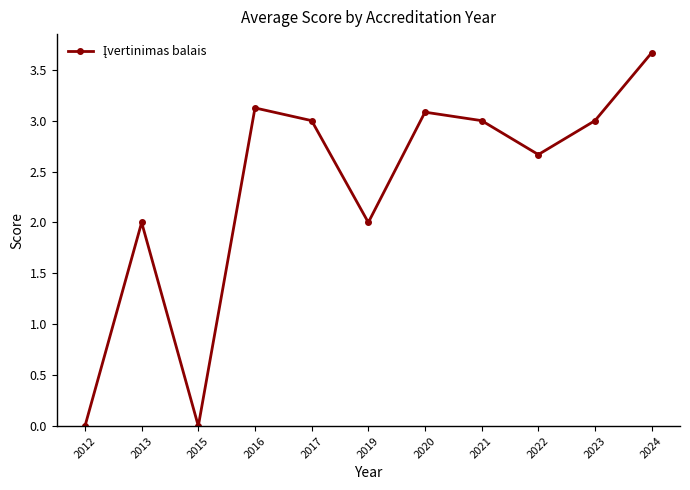

How many values are below 3?

5